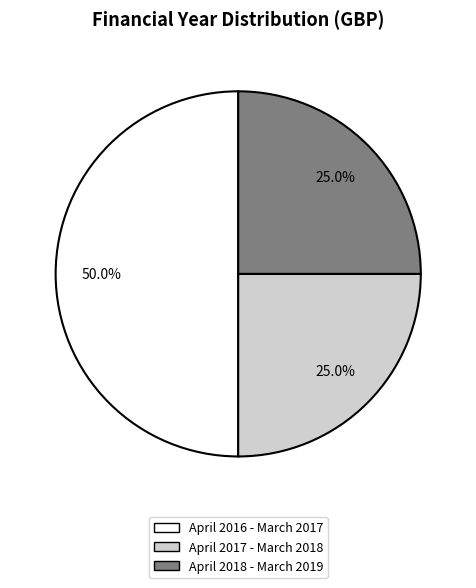

Is April 2017 - March 2018 the majority of the pie?

No